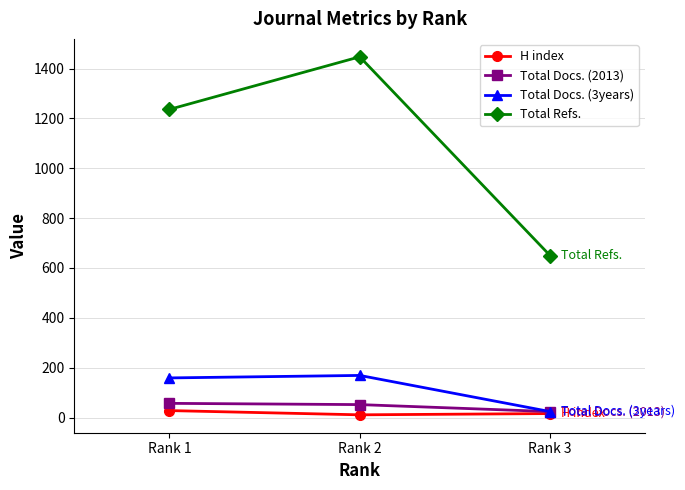

What is the difference between the highest and lowest values at Rank 3?

634